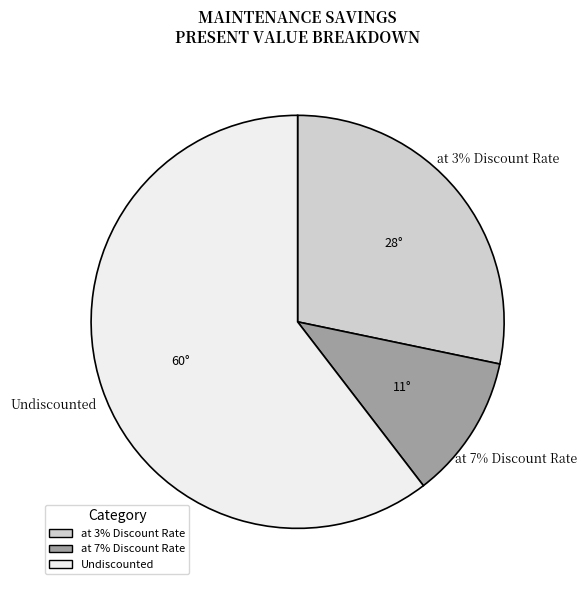

To the nearest percent, what is the combined percentage of Undiscounted and at 3% Discount Rate?

89%